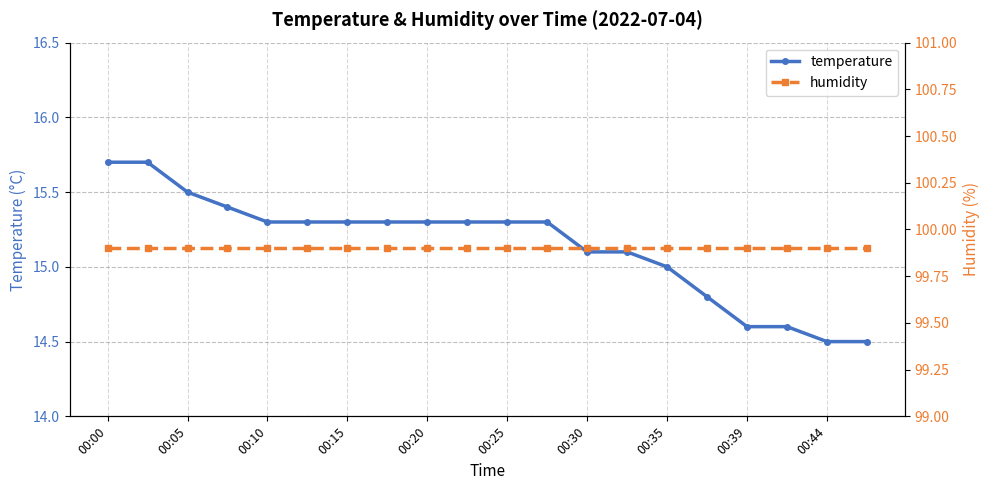

What is the maximum value for temperature?

15.7